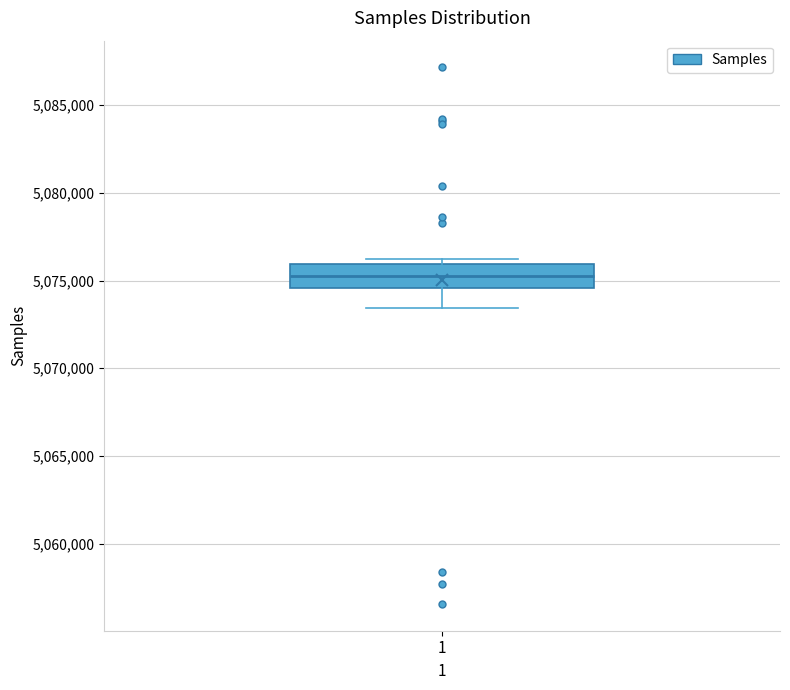

Read this box plot against the y-axis: the position of the median line, the range covered by the box, and the ends of both whiskers. The values are not printed on the chart, so give them approximately, as read against the axis.

median 5075500, box 5074500 to 5076000, whiskers 5073500 to 5076000 (just above the box's upper edge)